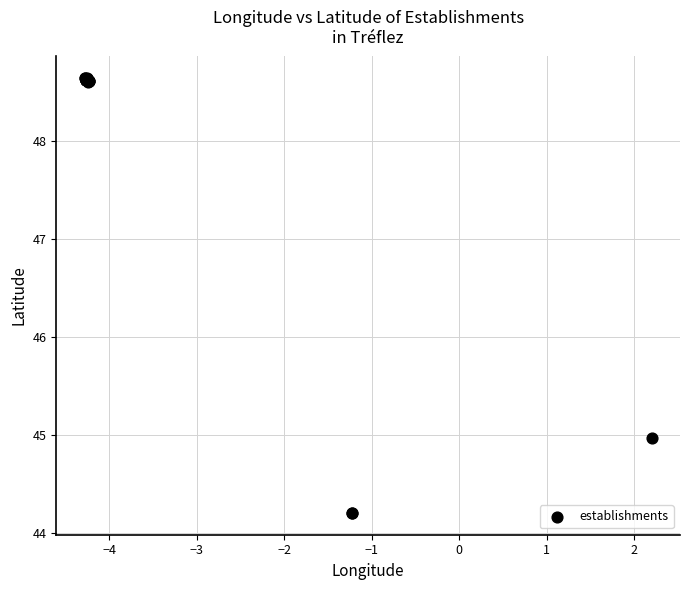

What Y value in the scatter plot is closest to 46?

45.0